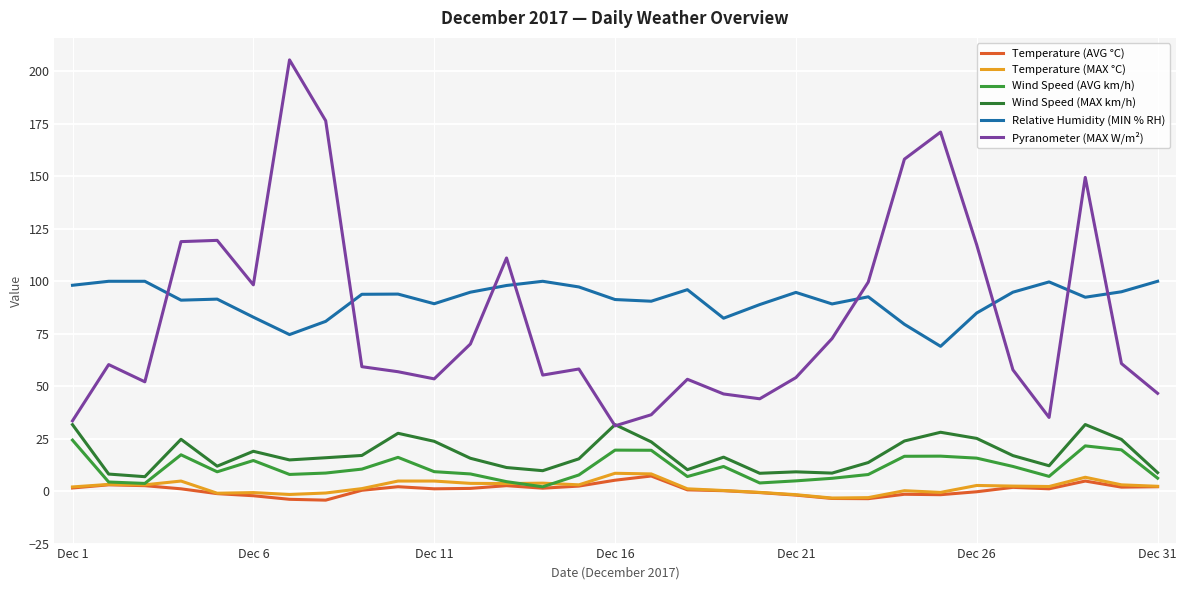

Is this an area chart (filled region under the line)?

No